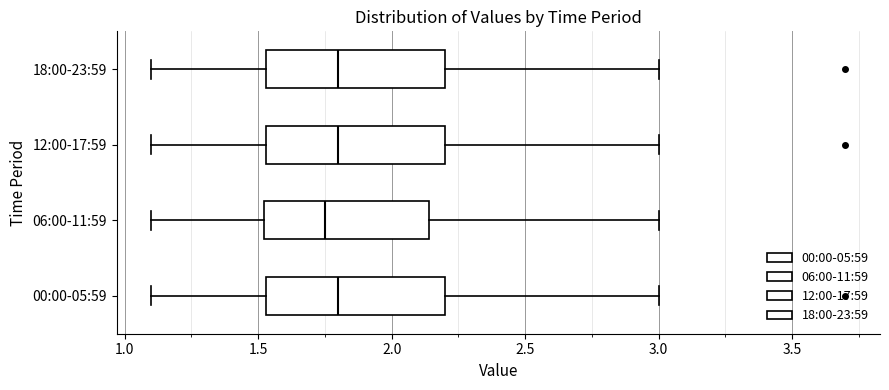

Reading bottom to top, transcribe this box plot: for each box, give where its median line is, the range the box spans, and where its two whiskers end, as read against the x-axis. The values are not printed on the chart, so give them approximately, as read against the axis.

00:00-05:59: median 1.80, box 1.55 to 2.20, whiskers 1.10 to 3.00
06:00-11:59: median 1.75, box 1.50 to 2.15, whiskers 1.10 to 3.00
12:00-17:59: median 1.80, box 1.55 to 2.20, whiskers 1.10 to 3.00
18:00-23:59: median 1.80, box 1.55 to 2.20, whiskers 1.10 to 3.00